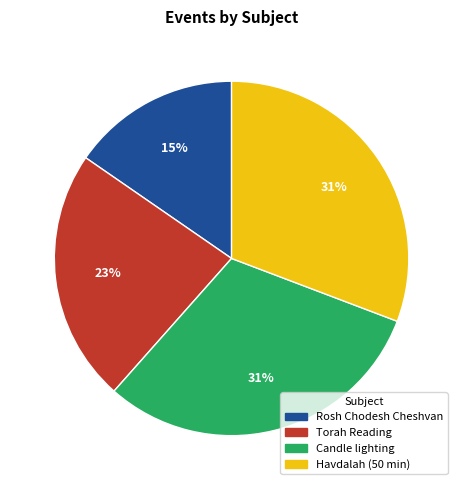

How many segments does this pie chart have?

4